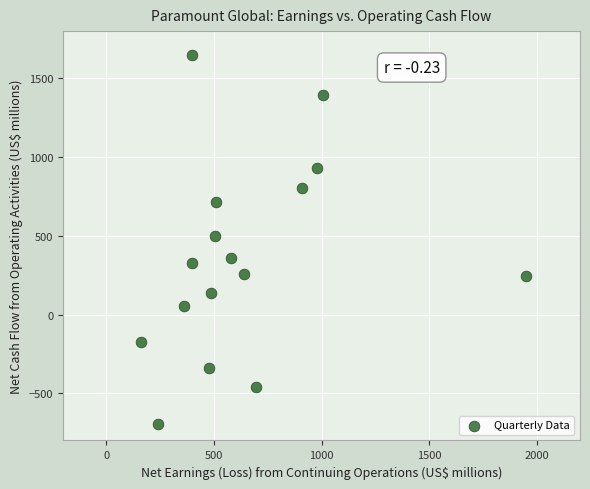

What is the range of X values (max minus min)?

1787